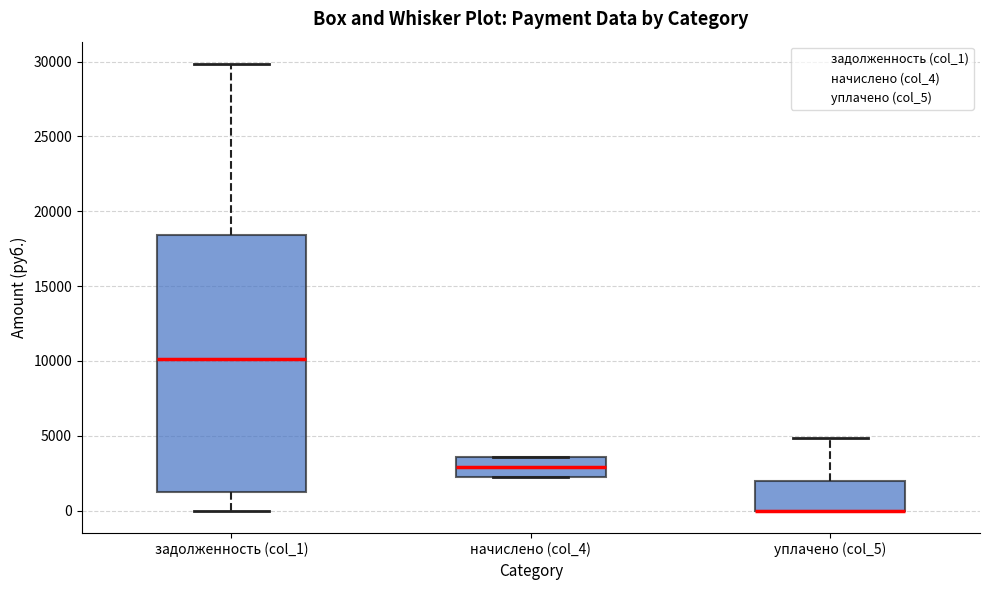

Reading left to right, transcribe this box plot: for each box, give where its median line is, the range the box spans, and where its two whiskers end, as read against the y-axis. The values are not printed on the chart, so give them approximately, as read against the axis.

задолженность (col_1): median 10000, box 1500 to 18500, whiskers 0 to 30000
начислено (col_4): median 3000, box 2000 to 3500, whiskers 2000 to 3500
уплачено (col_5): median 0 (drawn on the box's lower edge), box 0 to 2000, whiskers 0 to 5000